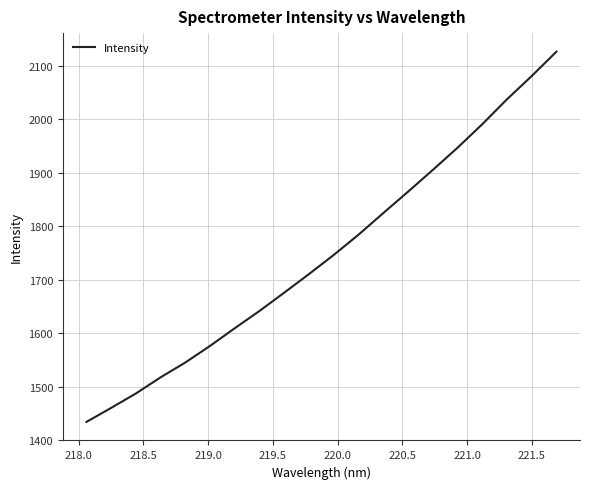

What is the maximum value shown in the chart?

2126.6